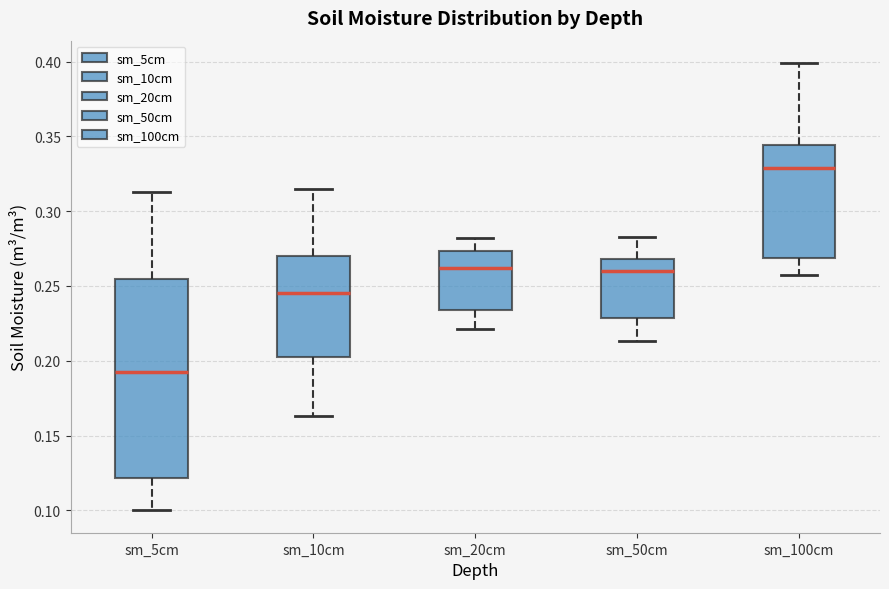

Where is the upper edge of the box for sm_20cm on the y-axis? The values are not printed on the chart, so give them approximately, as read against the axis.

0.275